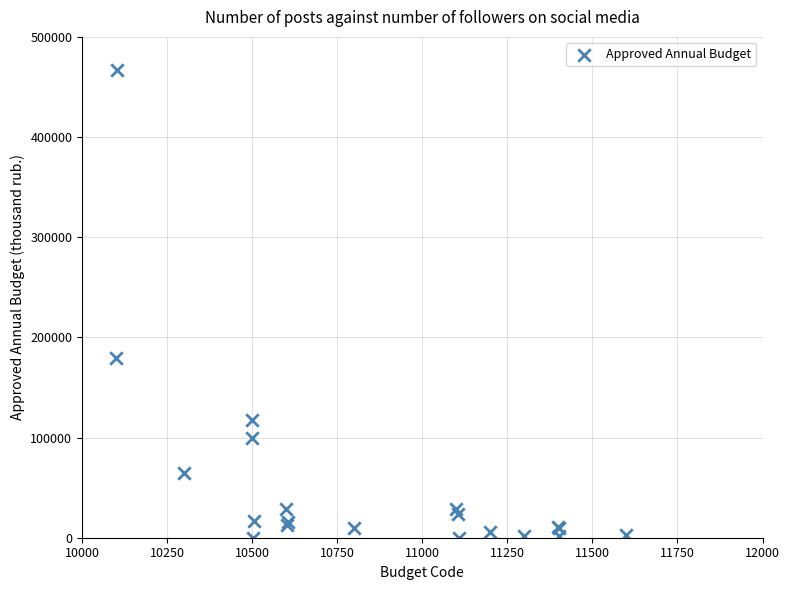

What Y value in the scatter plot is closest to 233727?

179340.1